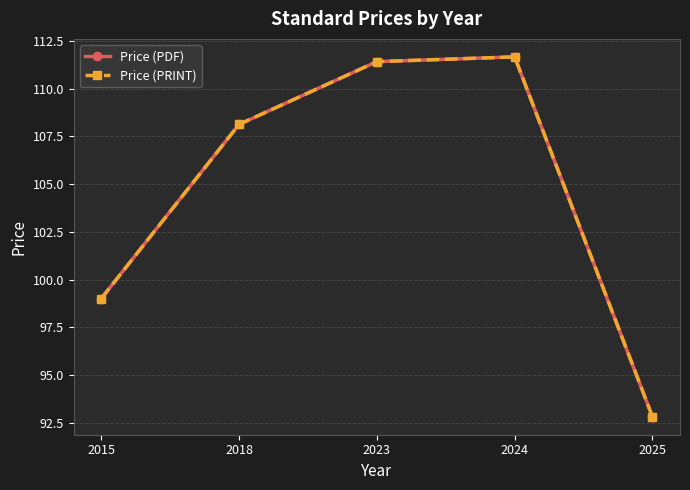

Is this an area chart (filled region under the line)?

No